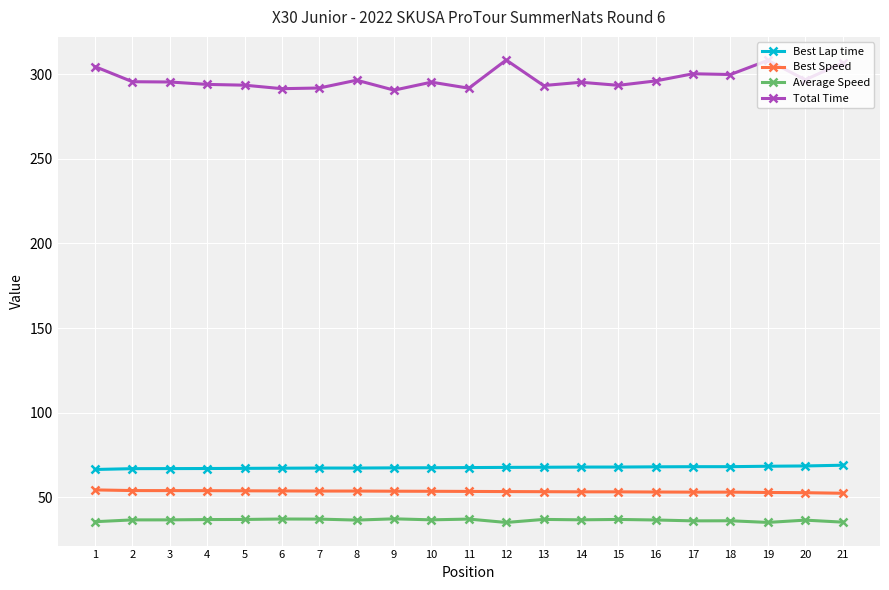

What is the sum of the Best Lap time values at 14 and 1?

134.1